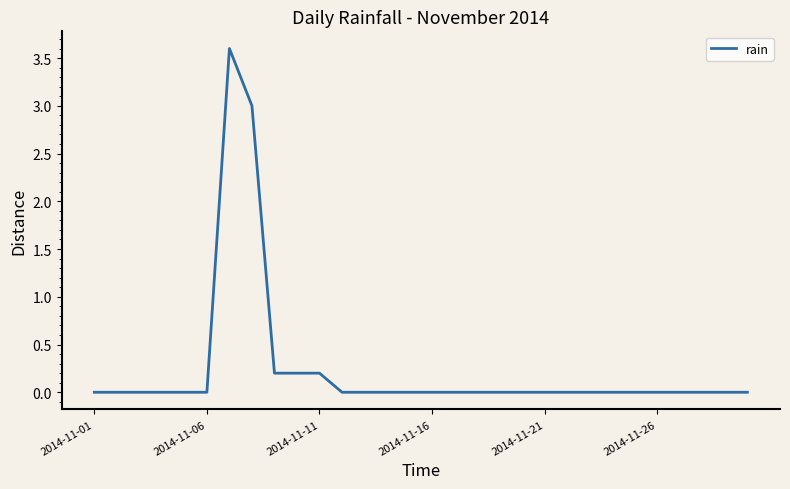

How many lines are shown in the chart?

1